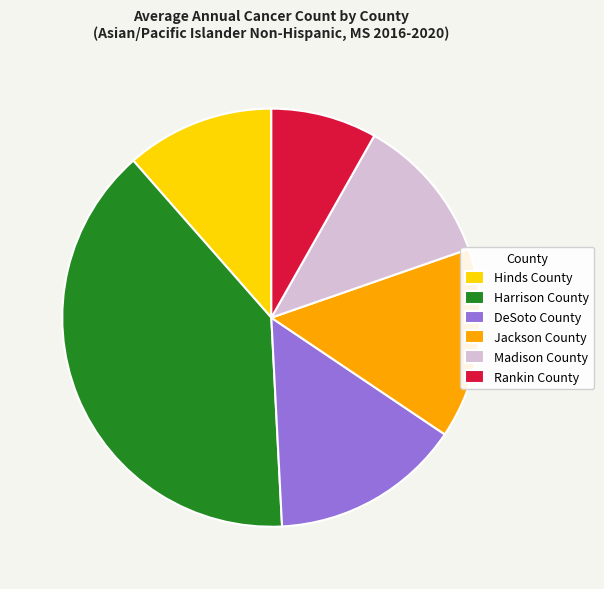

True or false: DeSoto County accounts for 15% of the total.

True